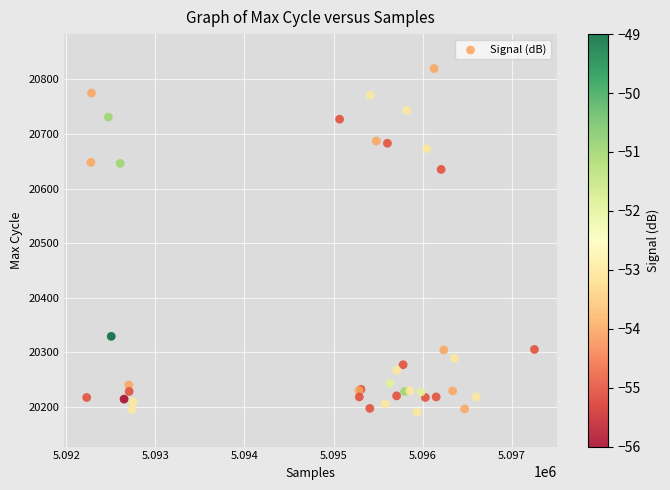

What Y value in the scatter plot is closest to 20505?

20635